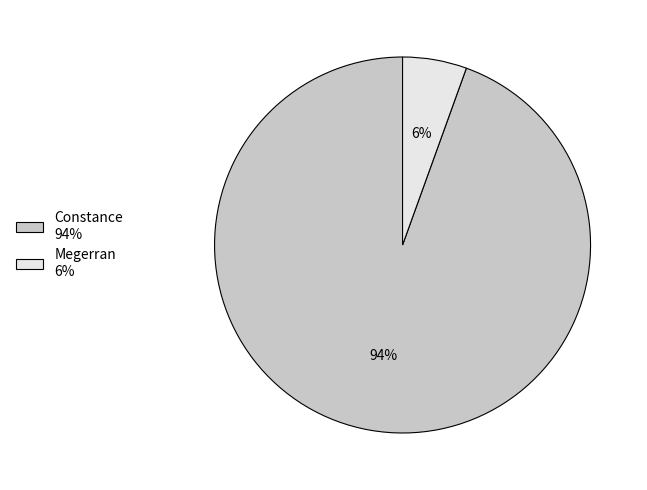

To the nearest percent, what is the average slice percentage?

50%